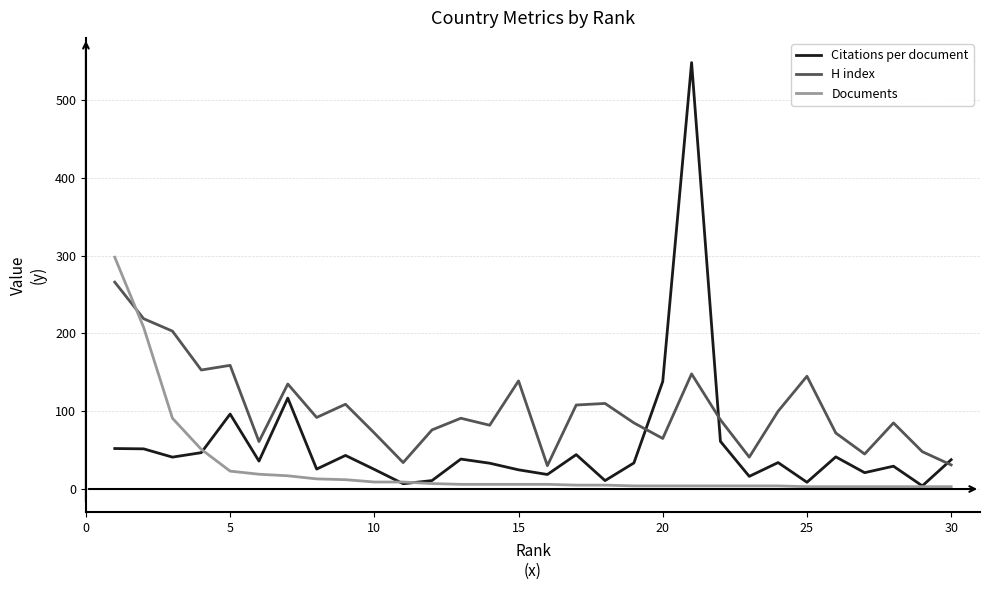

True or false: Citations per document and H index cross at least once.

True